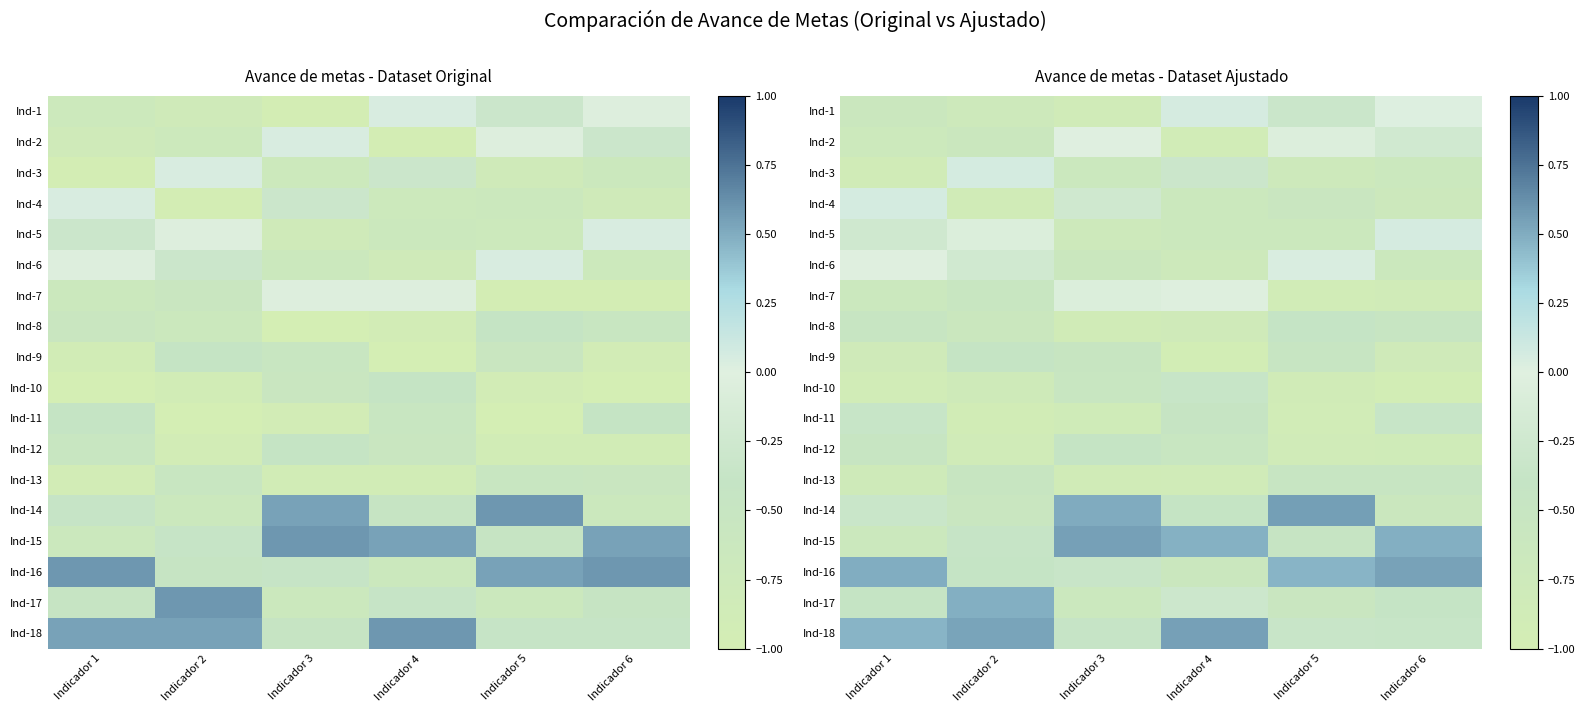

Is the value of Ind-3 at Indicador 4 greater than the value of Ind-6 at Indicador 5?

No